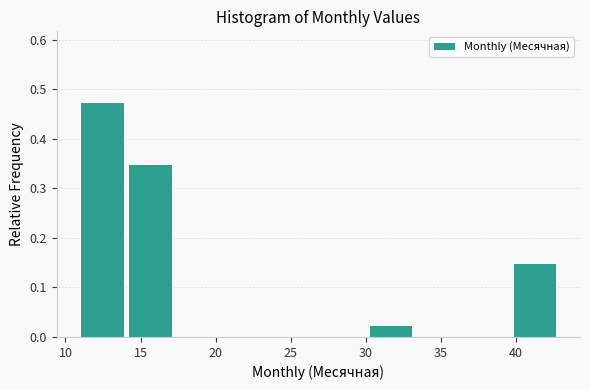

Reading left to right, transcribe this chart: for each bar, give the range it covers on the x-axis and its height. Neither the bar edges nor the heights are printed on the chart, so give them approximately, as read against the axes.

11.0 to 14.2: 0.48
14.2 to 17.4: 0.35
17.4 to 20.6: 0
20.6 to 23.8: 0
23.8 to 27.0: 0
27.0 to 30.2: 0
30.2 to 33.4: 0.03
33.4 to 36.6: 0
36.6 to 39.8: 0
39.8 to 43.0: 0.15